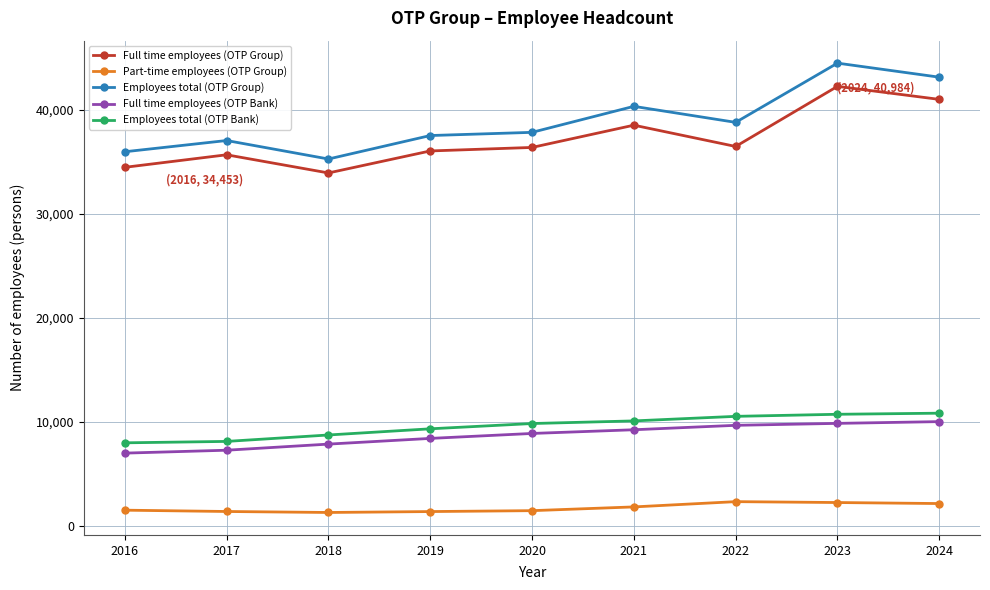

Which series has the largest range (max minus min)?

Employees total (OTP Group)